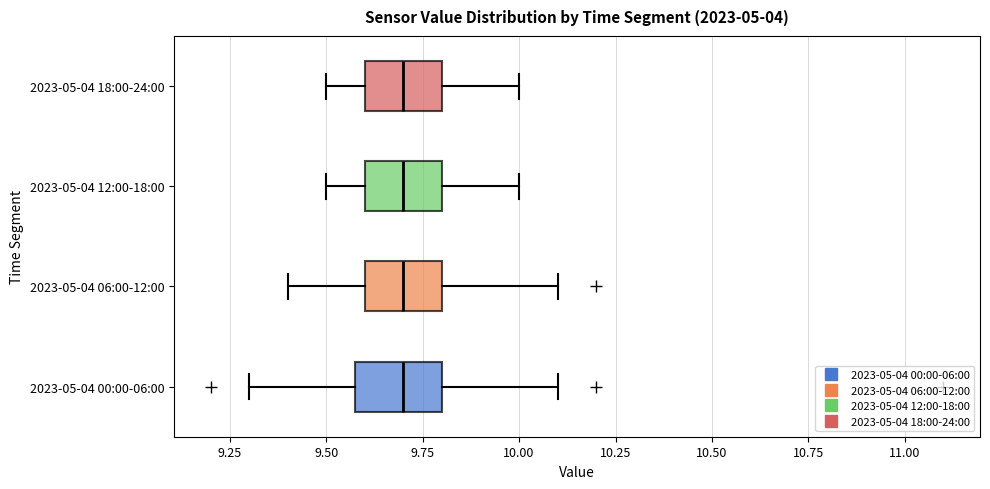

Where does the left whisker of the box for 2023-05-04 12:00-18:00 end on the x-axis? The values are not printed on the chart, so give them approximately, as read against the axis.

9.5